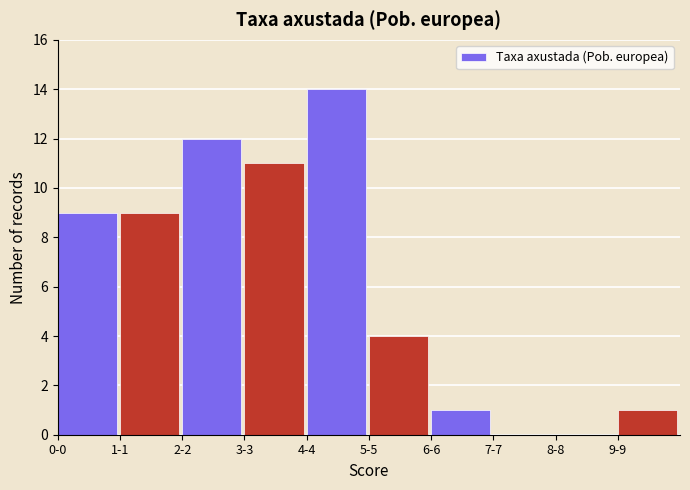

Reading right to left, what are all the values shown in this chart?

9-9=1	8-8=0	7-7=0	6-6=1	5-5=4	4-4=14	3-3=11	2-2=12	1-1=9	0-0=9